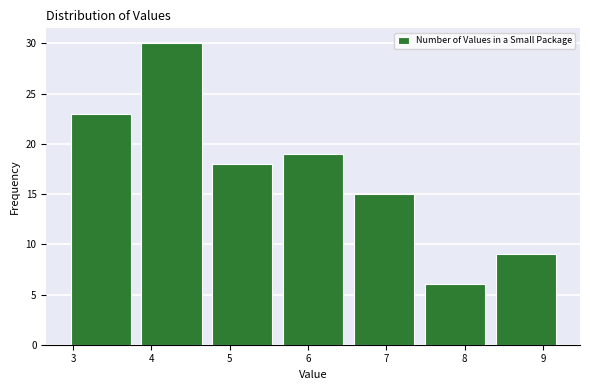

Over which range of the x-axis is the bar tallest?

3.8 to 4.7